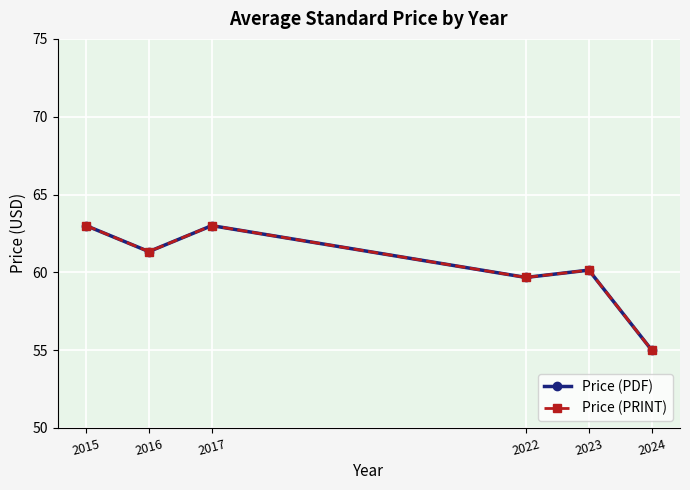

True or false: Price (PRINT) has a value of 59.7 at 2022.

True